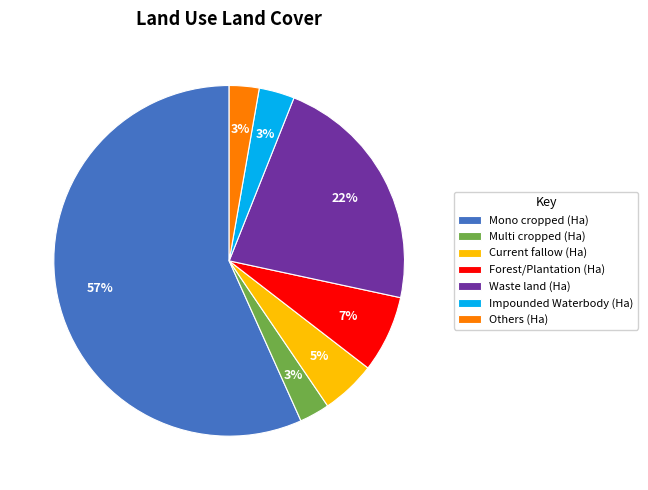

Is the sum of Waste land (Ha) and Multi cropped (Ha) greater than half?

No